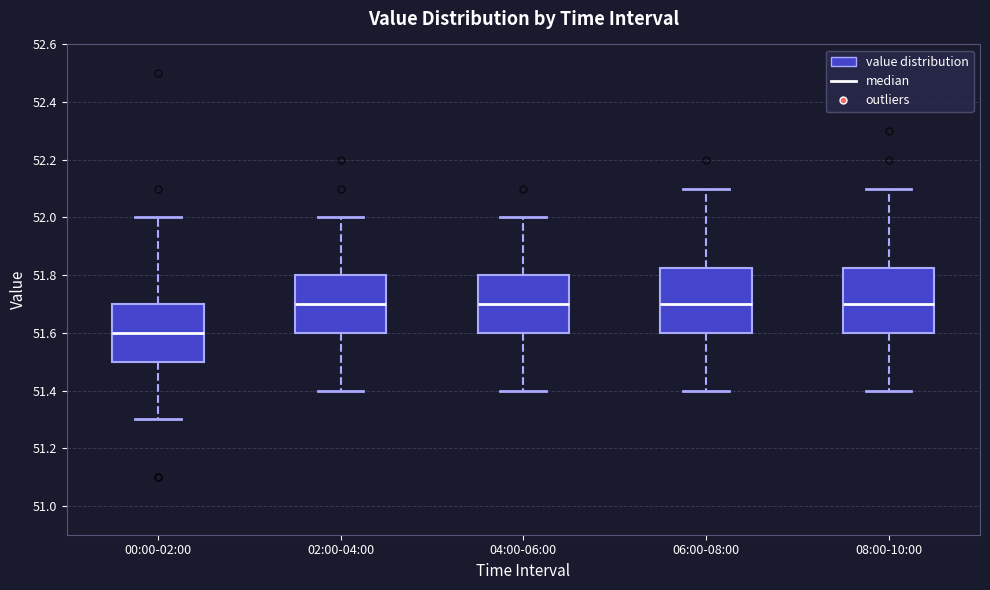

Where is the lower edge of the box for 02:00-04:00 on the y-axis? The values are not printed on the chart, so give them approximately, as read against the axis.

51.60